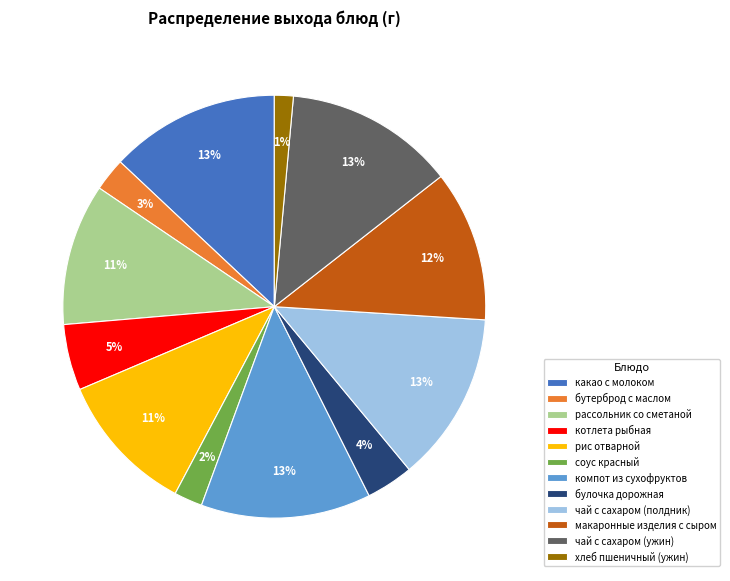

Which slice is the smallest?

хлеб пшеничный (ужин)